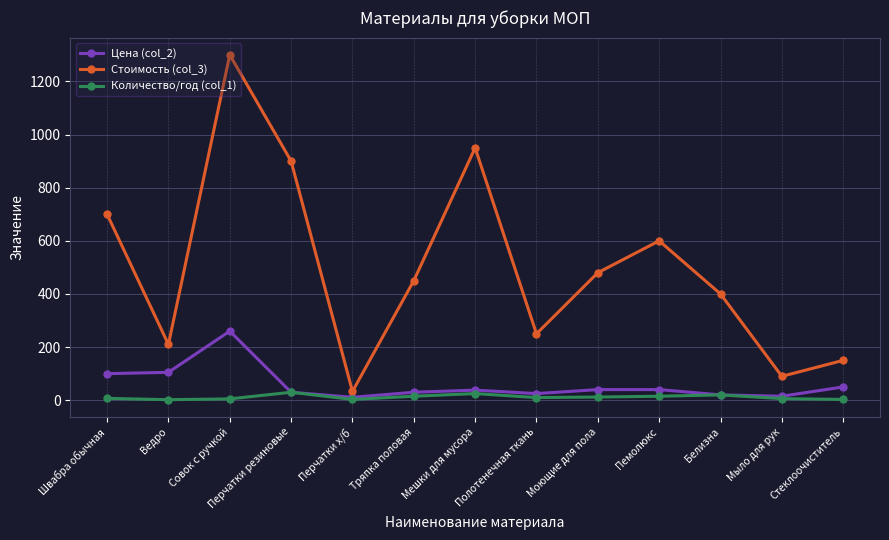

The Цена (col_2) series shows 41 at Ведро. True or false?

False